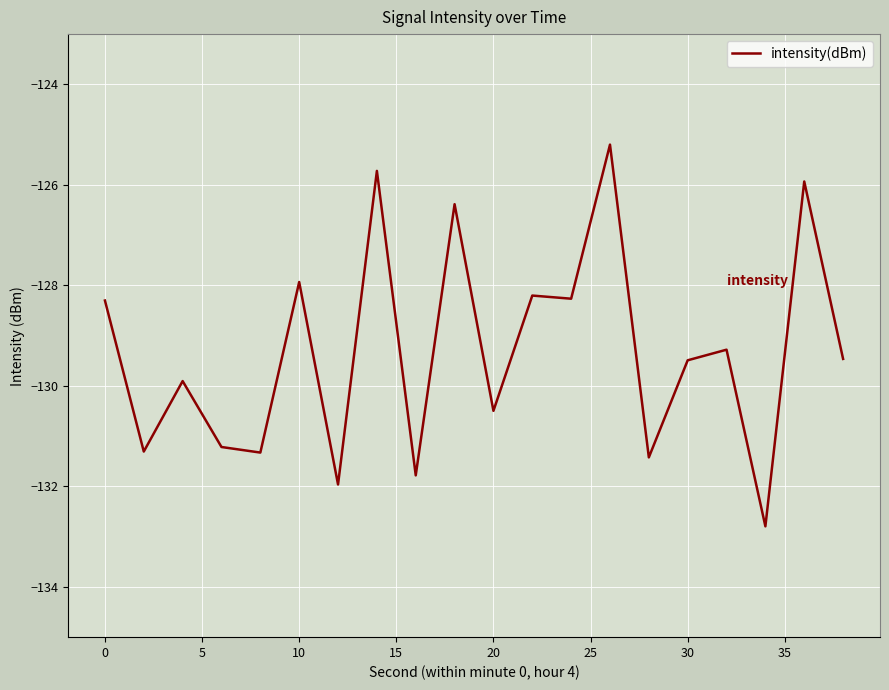

What is the difference between the maximum and minimum values?

7.6